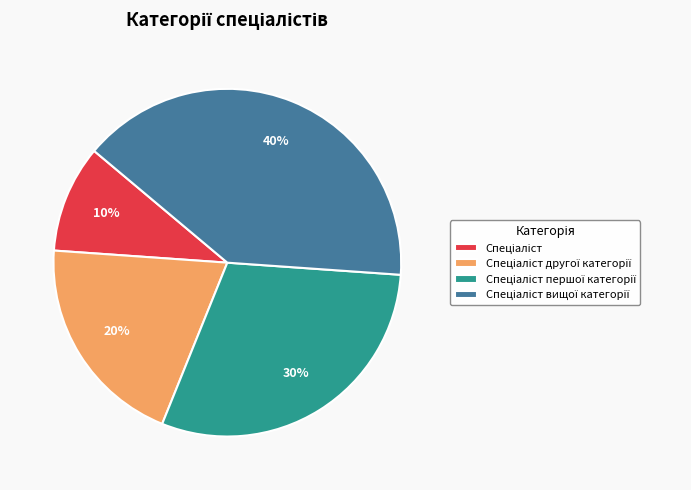

Does any single category account for the majority?

No